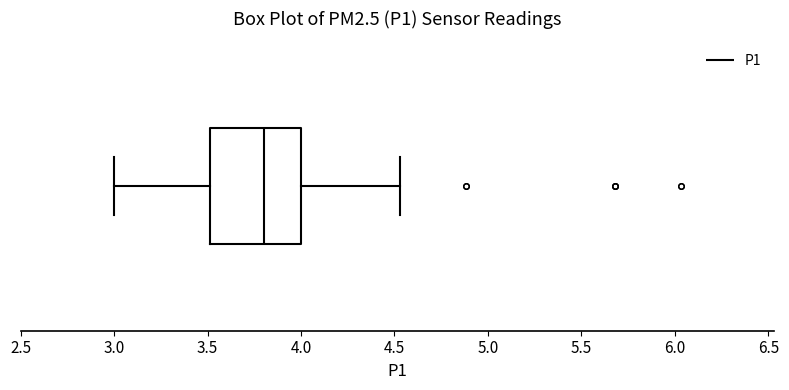

Transcribe this box plot: give where the median line is, the range the box spans, and where the two whiskers end, as read against the x-axis. The values are not printed on the chart, so give them approximately, as read against the axis.

median 3.80, box 3.50 to 4.00, whiskers 3.00 to 4.55